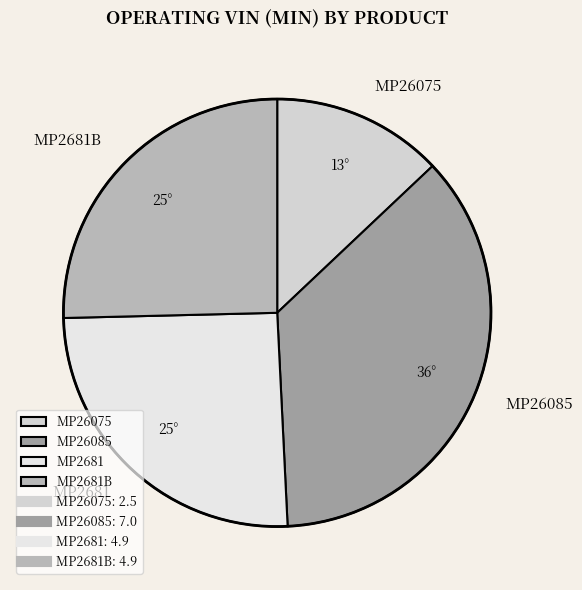

Between MP26085 and MP26075, which is larger?

MP26085